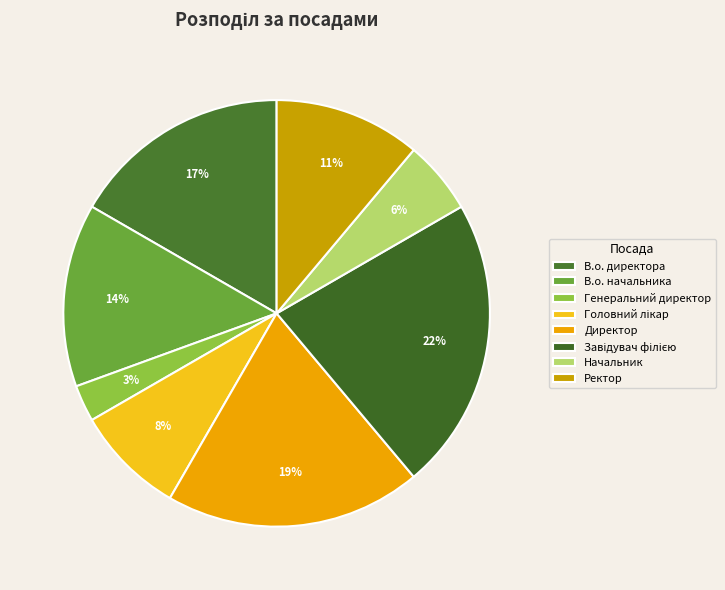

To the nearest percent, what percentage of the pie is Генеральний директор?

3%